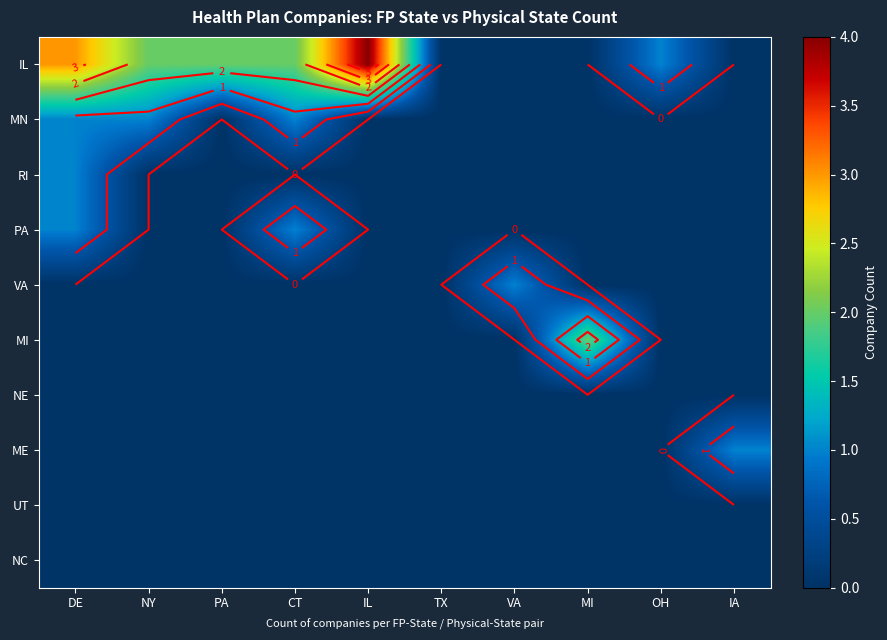

What is the maximum value shown in the chart?

4